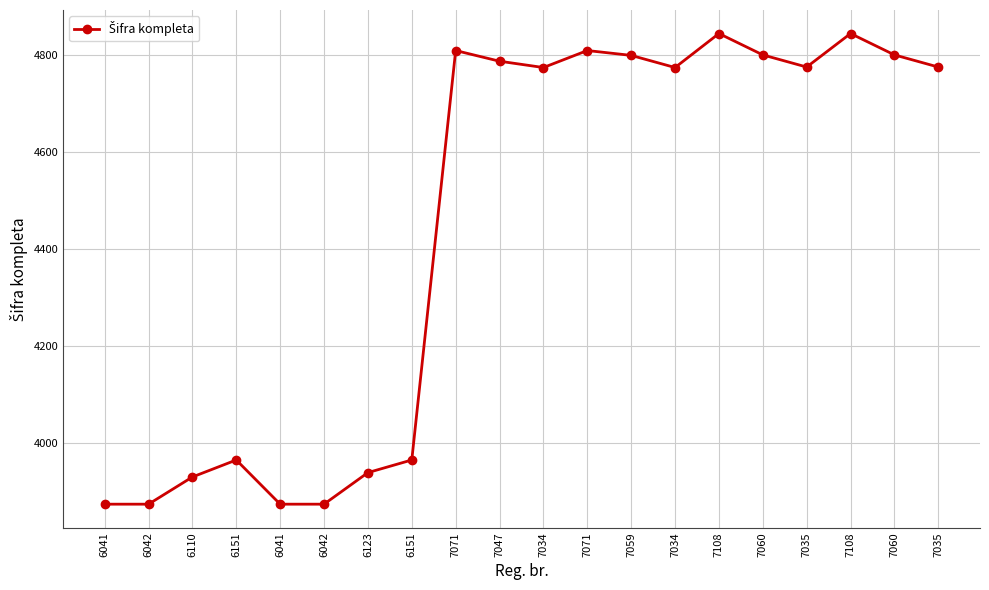

How many data points does each series have?

20